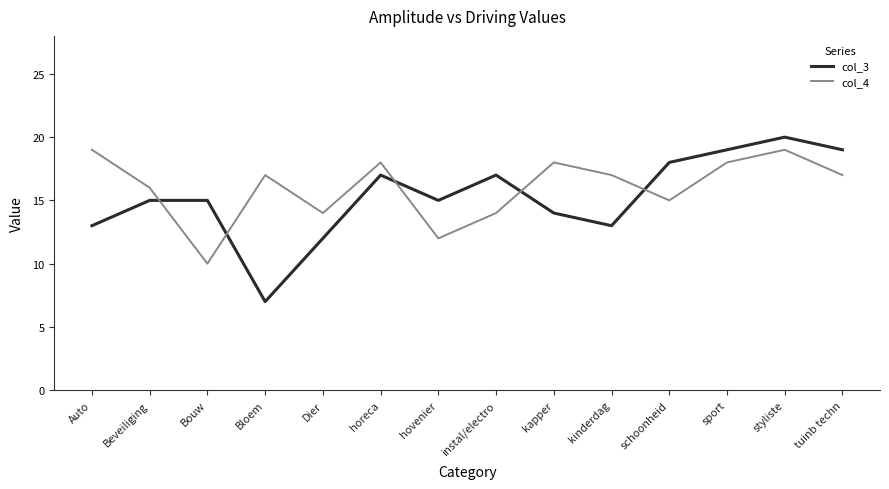

Which series has the largest range (max minus min)?

col_3